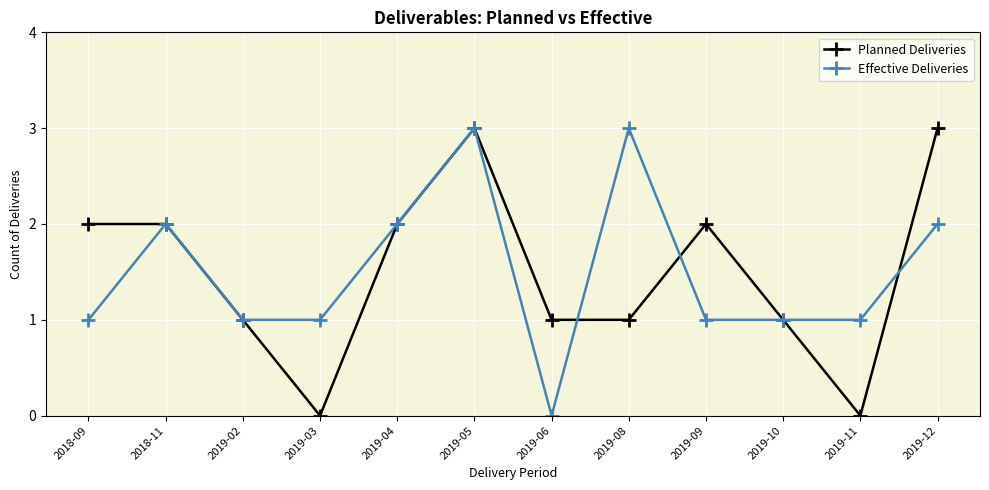

How many categories are shown in the chart?

12